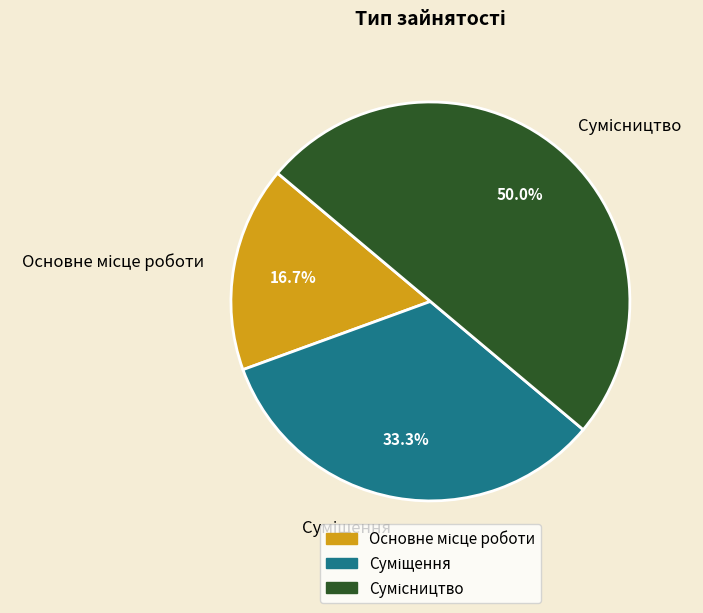

Is there a majority slice in this chart?

No